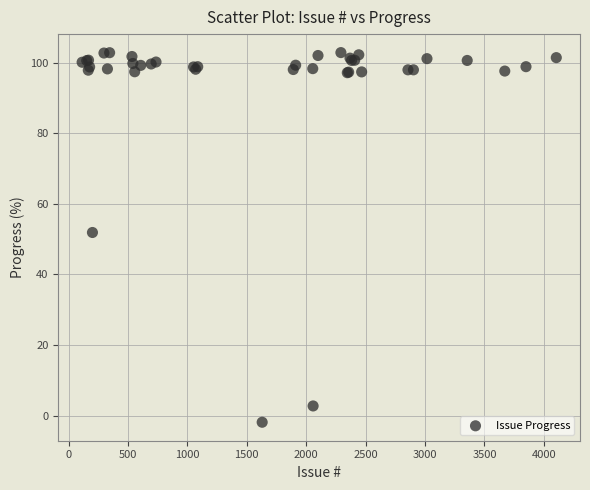

What Y value in the scatter plot is closest to 50?

51.9